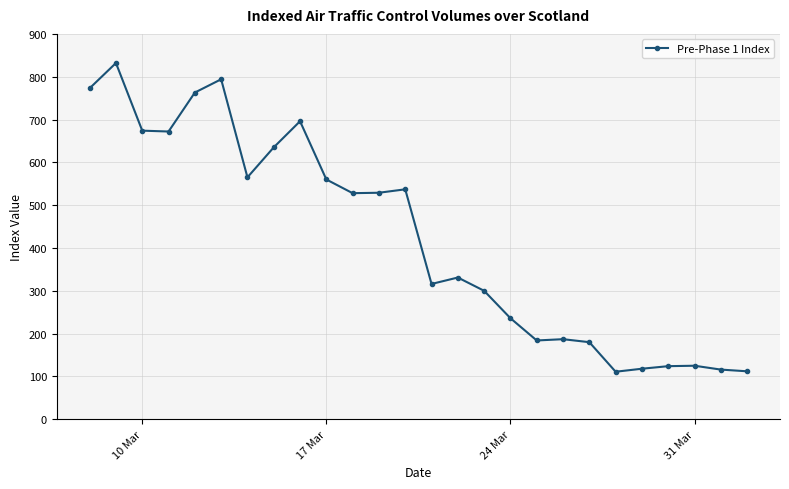

True or false: the data has more than 2 interior local peaks.

True